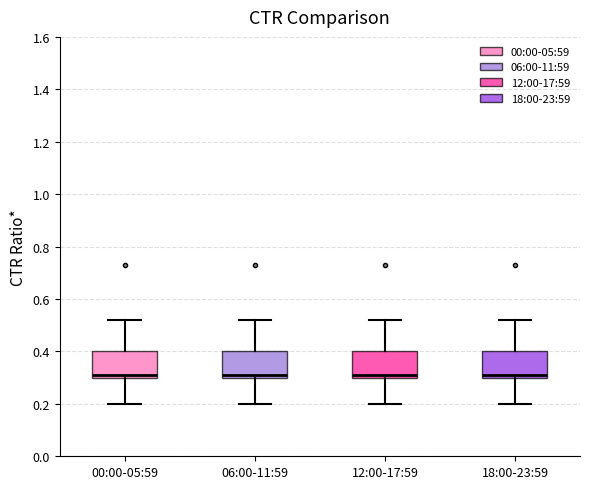

Where is the lower edge of the box for 00:00-05:59 on the y-axis? The values are not printed on the chart, so give them approximately, as read against the axis.

0.30